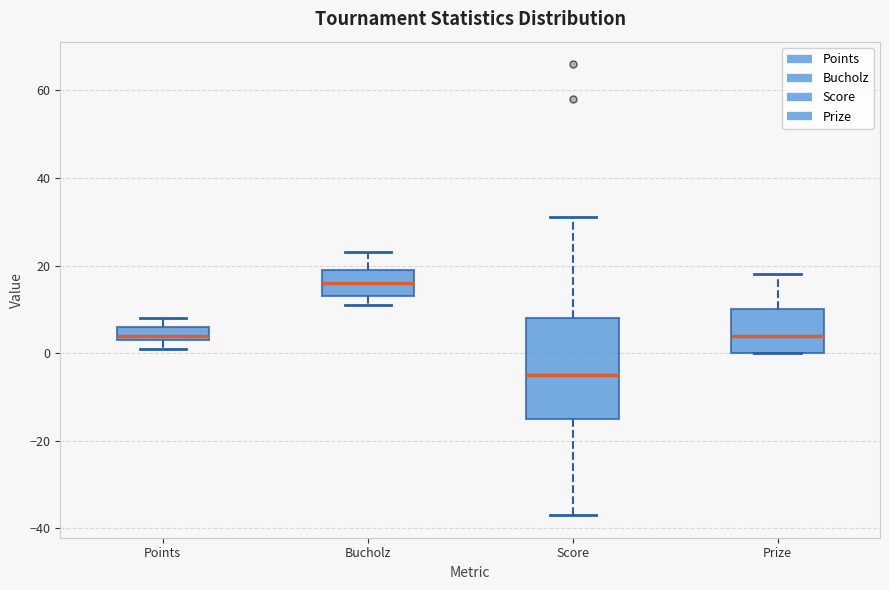

Comparing the boxes themselves (not the whiskers), which one is the tallest?

Score